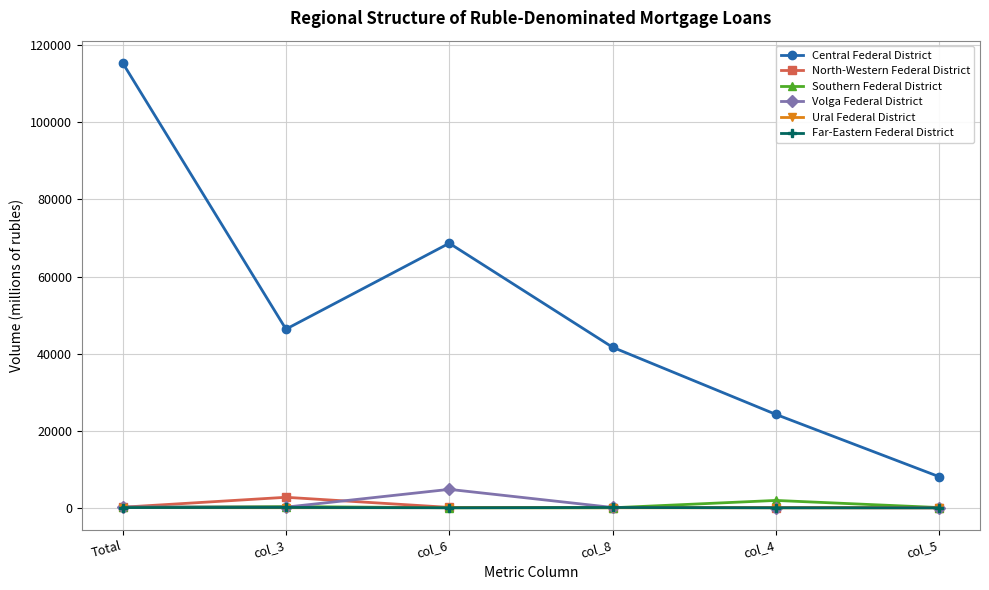

List the labels in order of Central Federal District value, largest first.

Total, col_6, col_3, col_8, col_4, col_5